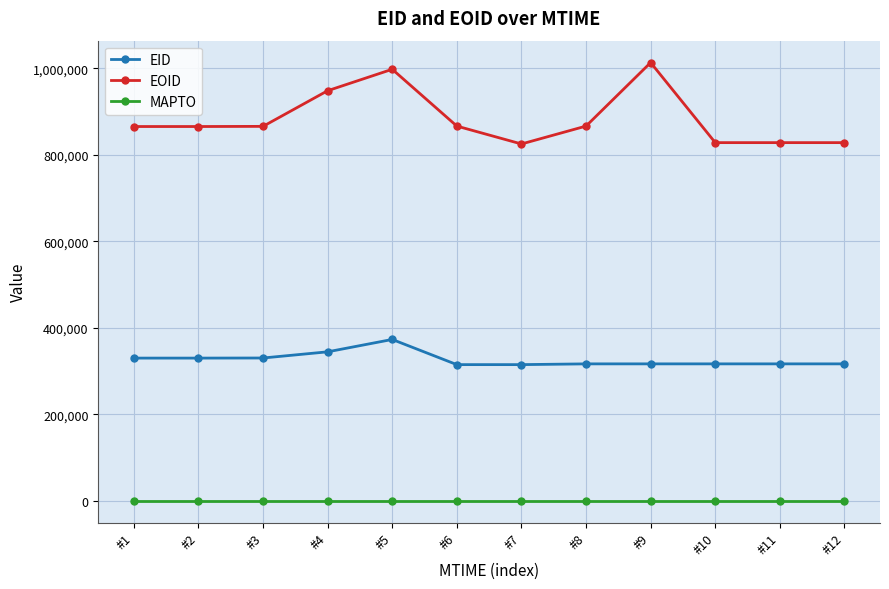

What is the difference between the highest and lowest values at #2?

865488